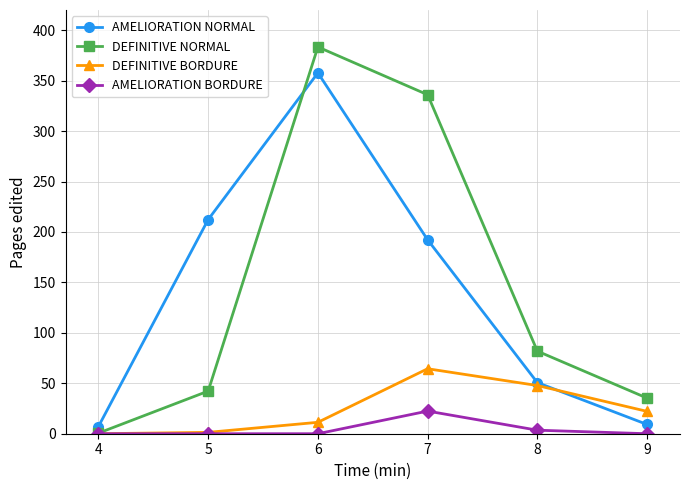

What is the difference between the second highest and minimum values in the DEFINITIVE NORMAL series?

335.4